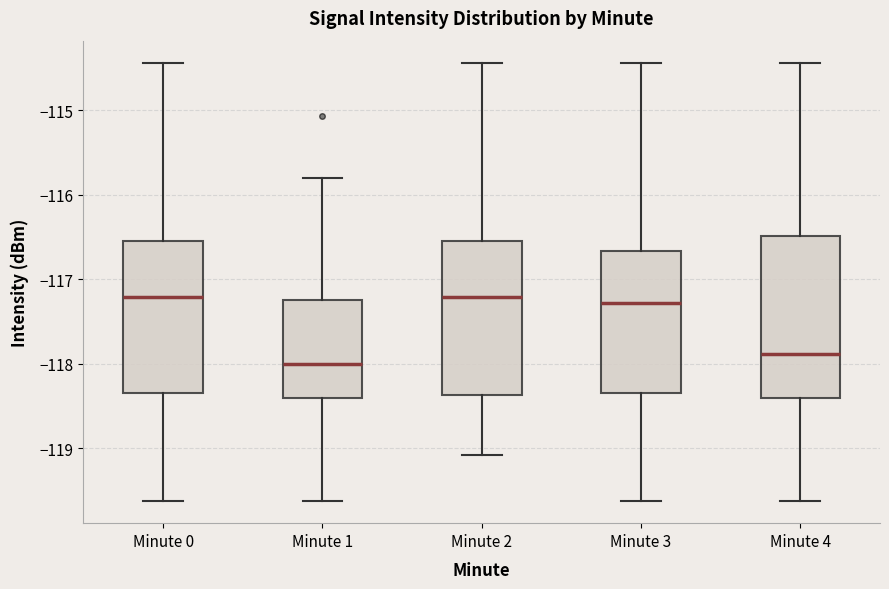

Reading left to right, transcribe this box plot: for each box, give where its median line is, the range the box spans, and where its two whiskers end, as read against the y-axis. The values are not printed on the chart, so give them approximately, as read against the axis.

Minute 0: median -117.2, box -118.3 to -116.6, whiskers -119.6 to -114.4
Minute 1: median -118.0, box -118.4 to -117.3, whiskers -119.6 to -115.8
Minute 2: median -117.2, box -118.4 to -116.6, whiskers -119.1 to -114.4
Minute 3: median -117.3, box -118.3 to -116.7, whiskers -119.6 to -114.4
Minute 4: median -117.9, box -118.4 to -116.5, whiskers -119.6 to -114.4